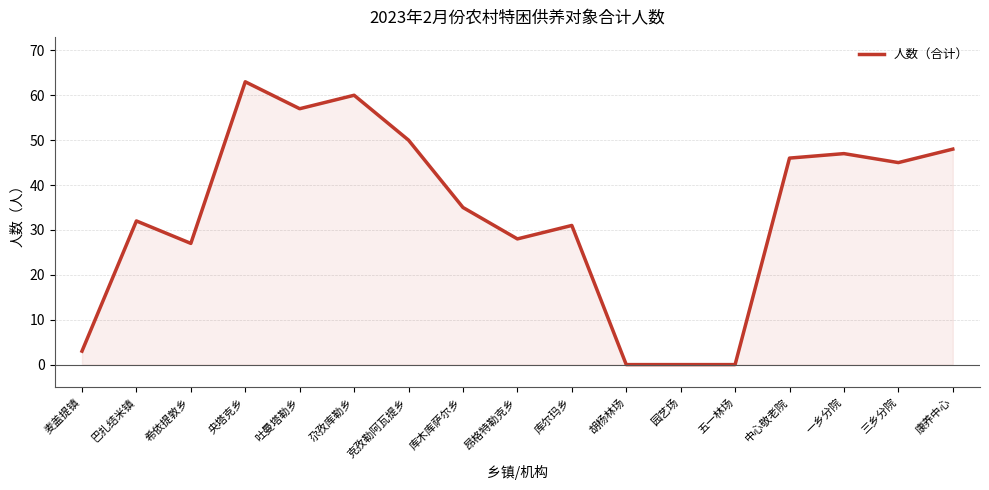

What is the approximate value at 三乡分院, to the nearest 5?

45